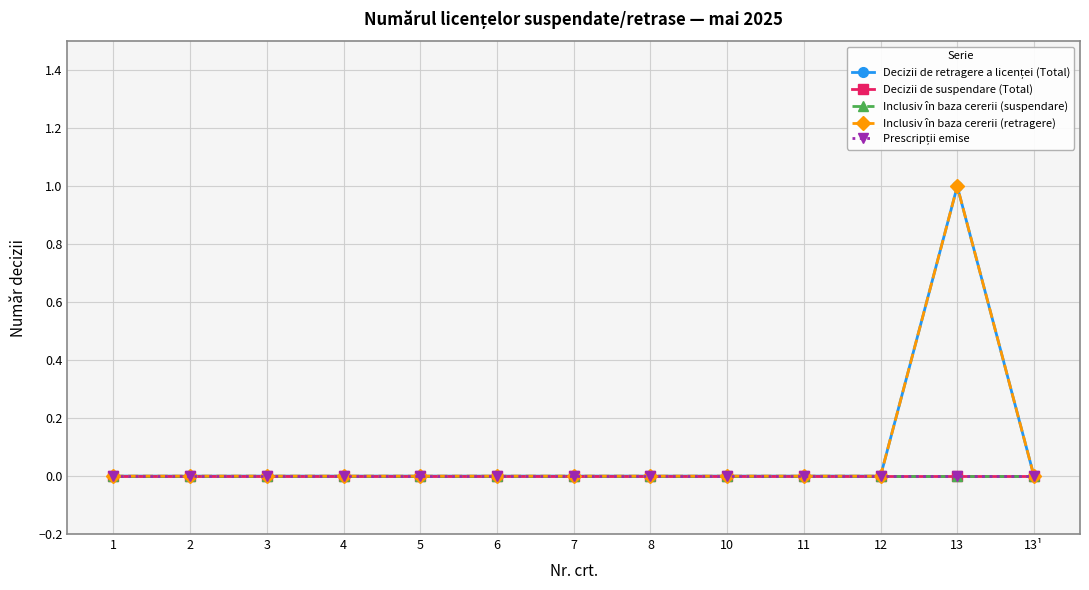

Between 1 and 4, which series saw the biggest shift?

Decizii de retragere a licenței (Total)